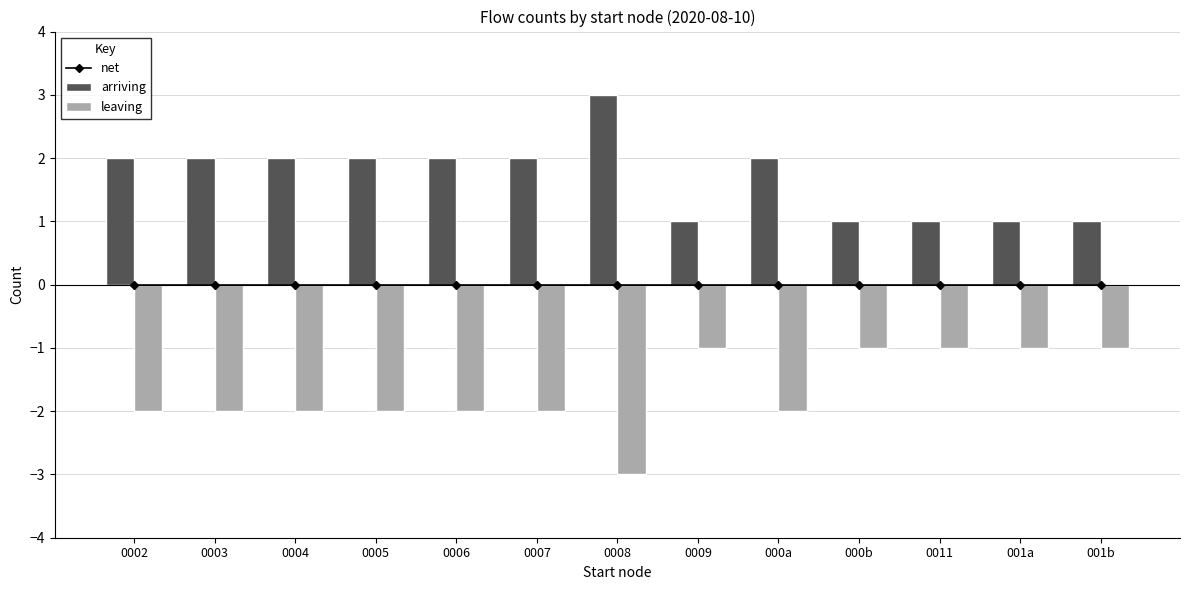

Reading left to right, transcribe all the data shown in this chart.

net: 0002=0	0003=0	0004=0	0005=0	0006=0	0007=0	0008=0	0009=0	000a=0	000b=0	0011=0	001a=0	001b=0
arriving: 0002=2	0003=2	0004=2	0005=2	0006=2	0007=2	0008=3	0009=1	000a=2	000b=1	0011=1	001a=1	001b=1
leaving: 0002=-2	0003=-2	0004=-2	0005=-2	0006=-2	0007=-2	0008=-3	0009=-1	000a=-2	000b=-1	0011=-1	001a=-1	001b=-1